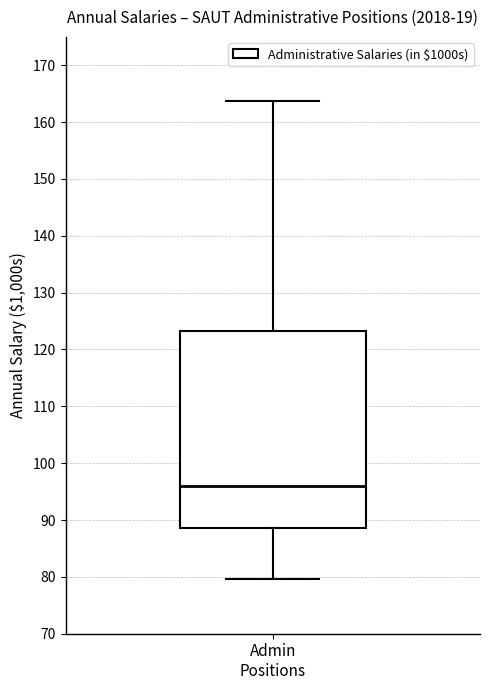

Where is the upper edge of the box for Admin Positions on the y-axis? The values are not printed on the chart, so give them approximately, as read against the axis.

123